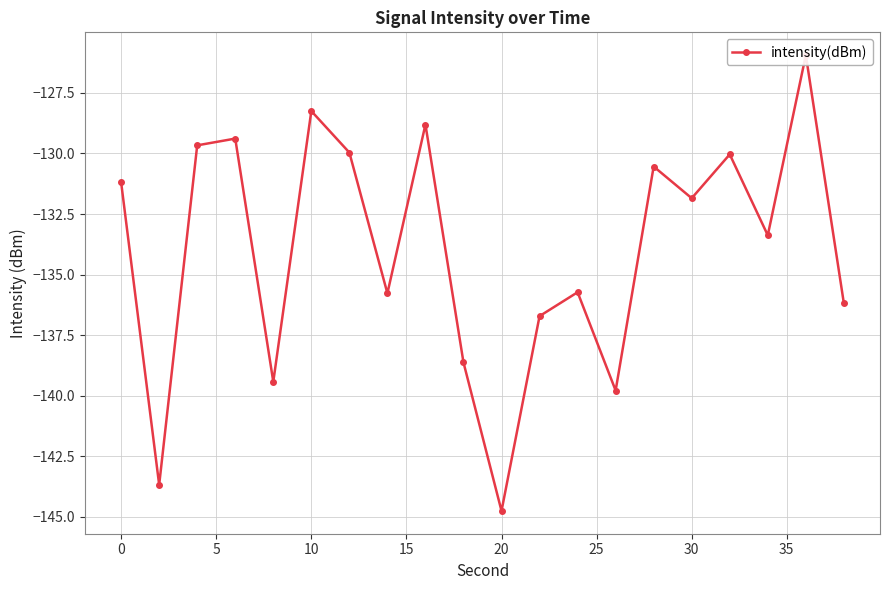

What is the sum of all values?

-2679.7